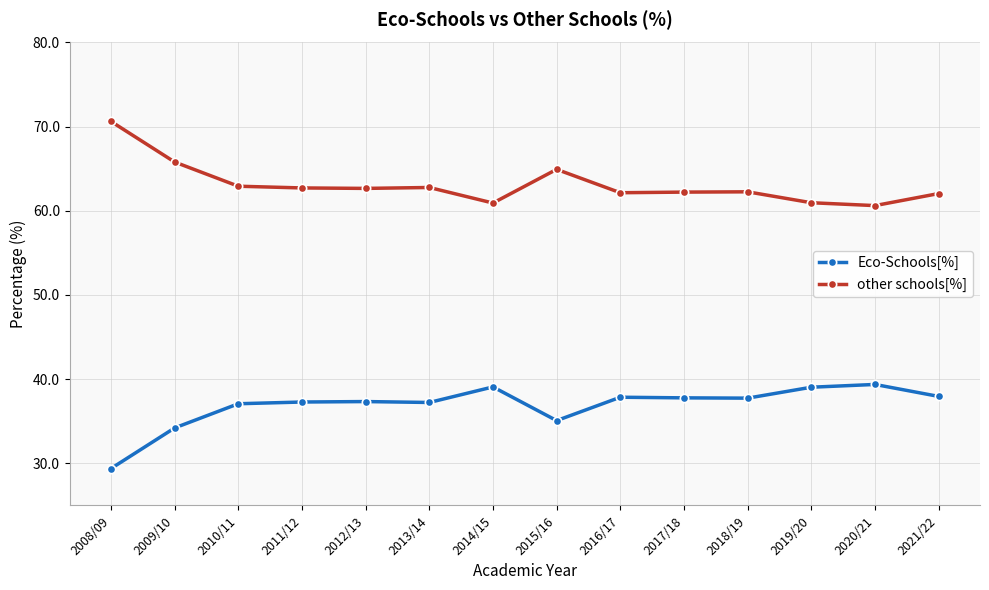

What is the label of the 7th point from the left?

2014/15